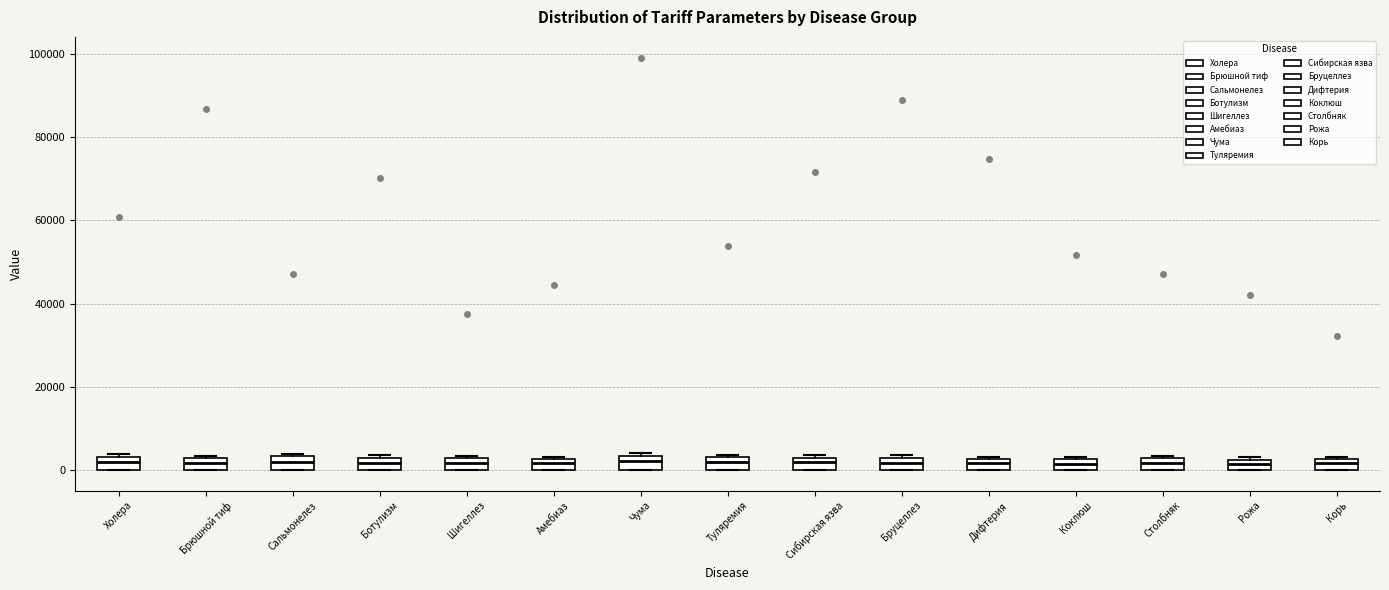

Where is the lower edge of the box for Сибирская язва on the y-axis? The values are not printed on the chart, so give them approximately, as read against the axis.

0